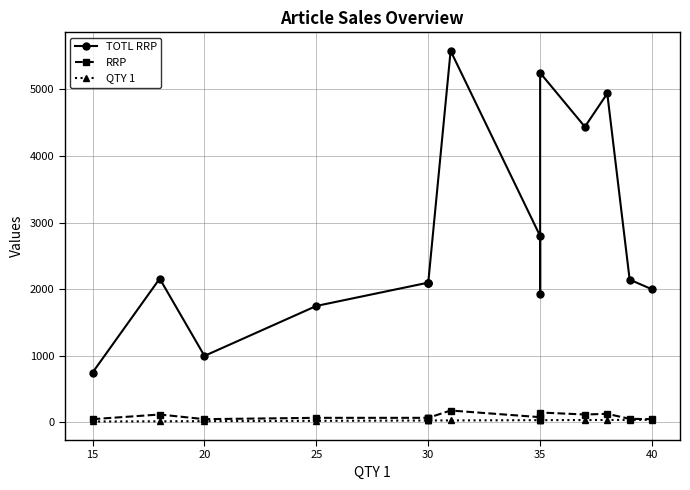

Does the chart have visible grid lines?

Yes